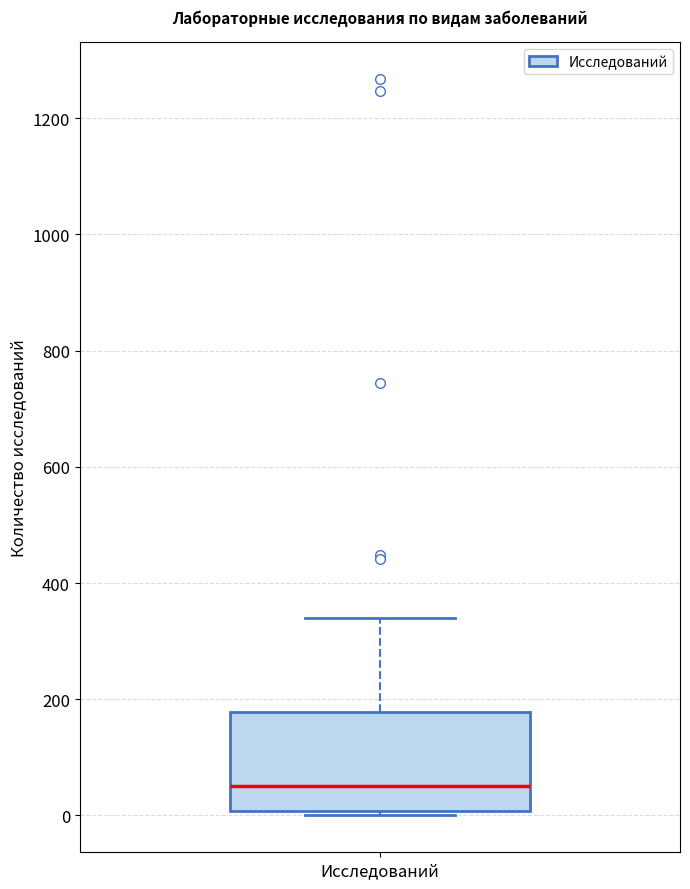

Where is the lower edge of the box for Исследований on the y-axis? The values are not printed on the chart, so give them approximately, as read against the axis.

0